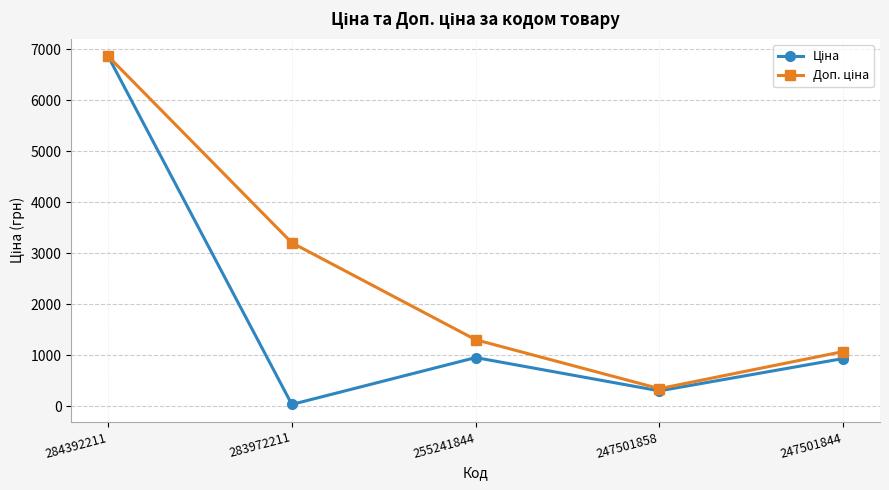

What is the total value across all series at 247501844?

2003.7